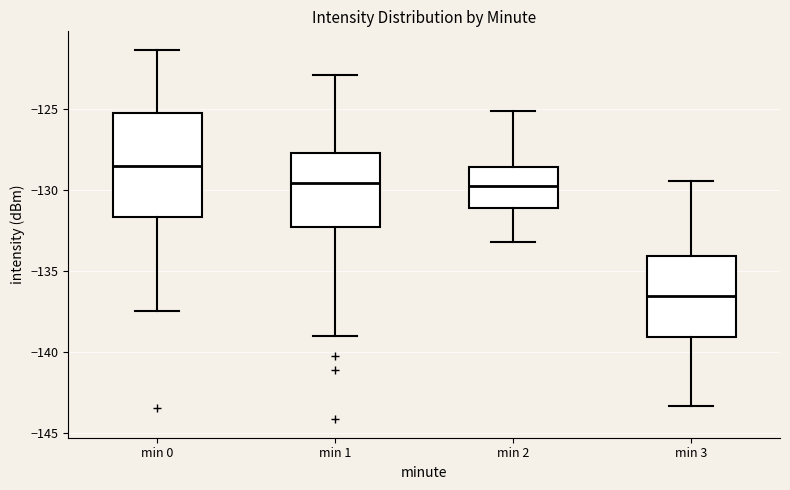

Where is the lower edge of the box for min 3 on the y-axis? The values are not printed on the chart, so give them approximately, as read against the axis.

-139.0